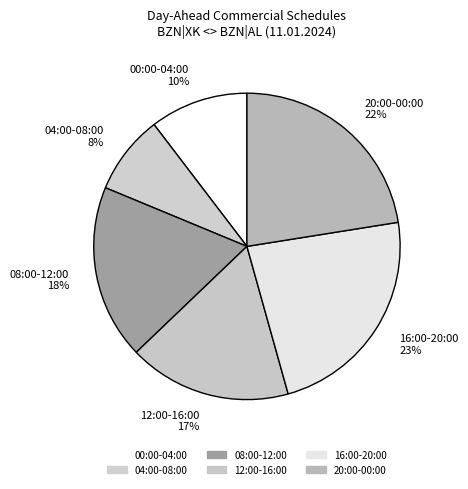

Rank the categories by value from lowest to highest.

04:00-08:00 8%, 00:00-04:00 10%, 12:00-16:00 17%, 08:00-12:00 18%, 20:00-00:00 22%, 16:00-20:00 23%